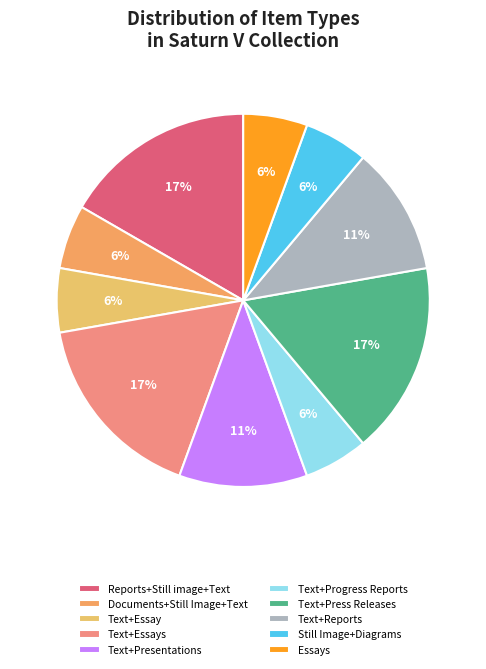

How many segments does this pie chart have?

10